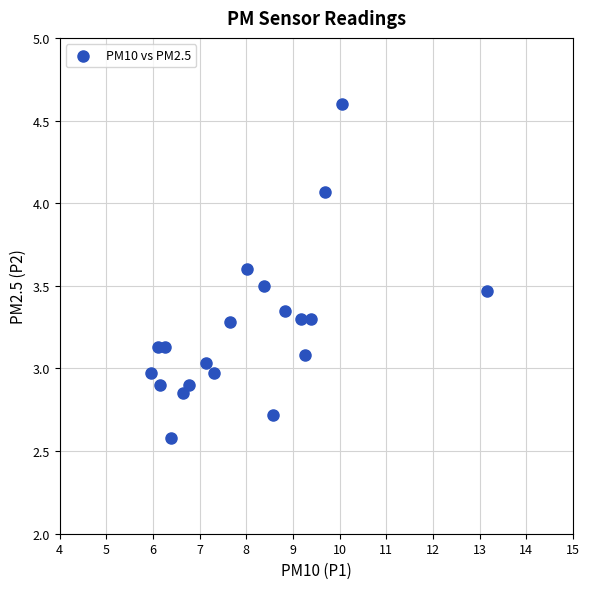

What is the range of Y values (max minus min)?

2.0